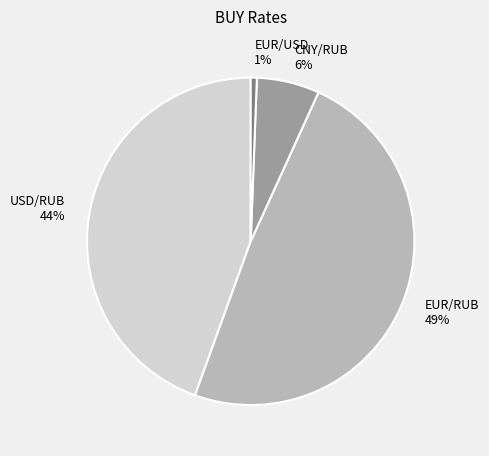

Which slice is the smallest?

EUR/USD